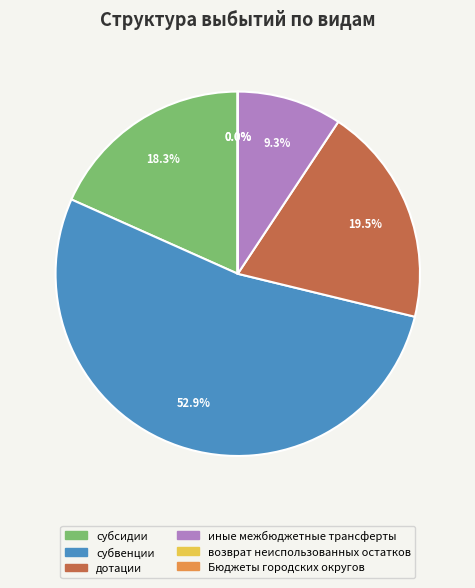

What portion of the pie excludes субсидии?

81.7%